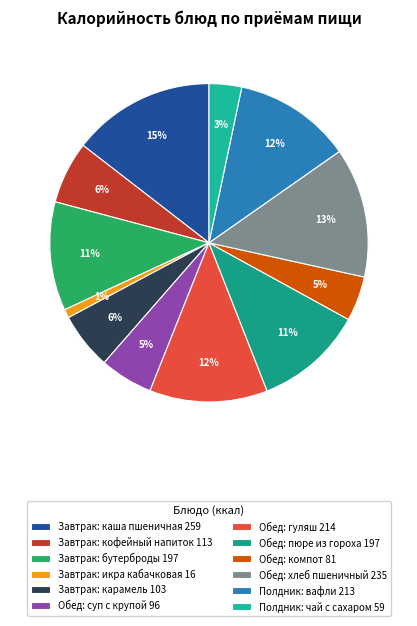

To the nearest percent, what is the average slice percentage?

8%